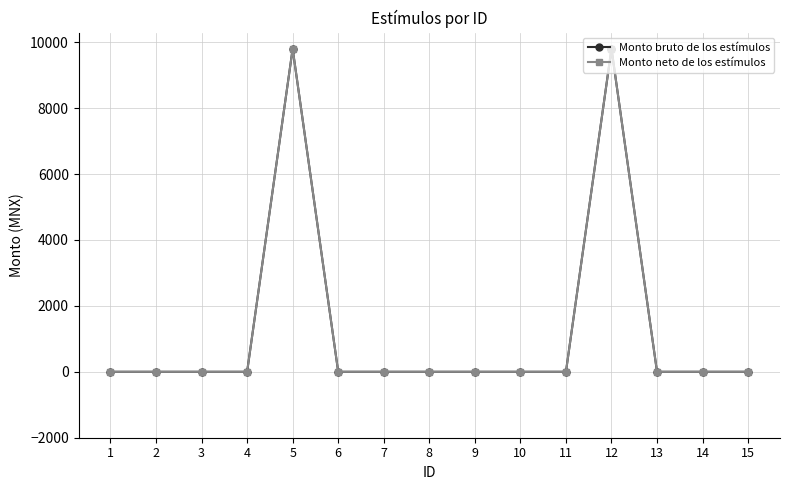

Between 1 and 8, which is larger?

1